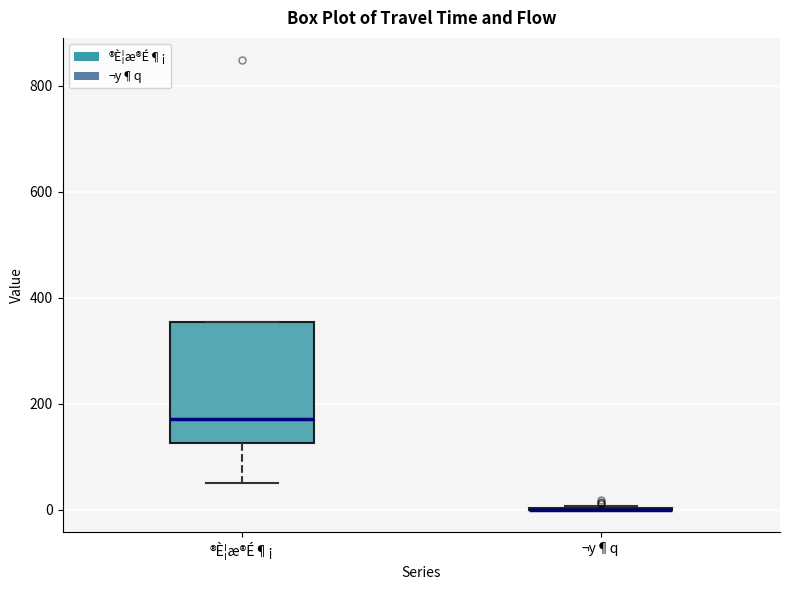

Reading left to right, transcribe this box plot: for each box, give where its median line is, the range the box spans, and where its two whiskers end, as read against the y-axis. The values are not printed on the chart, so give them approximately, as read against the axis.

®È¦æ®É¶¡: median 180, box 120 to 360, whiskers 60 to 360
¬y¶q: box collapsed to a line at 0, whiskers 0 to 0